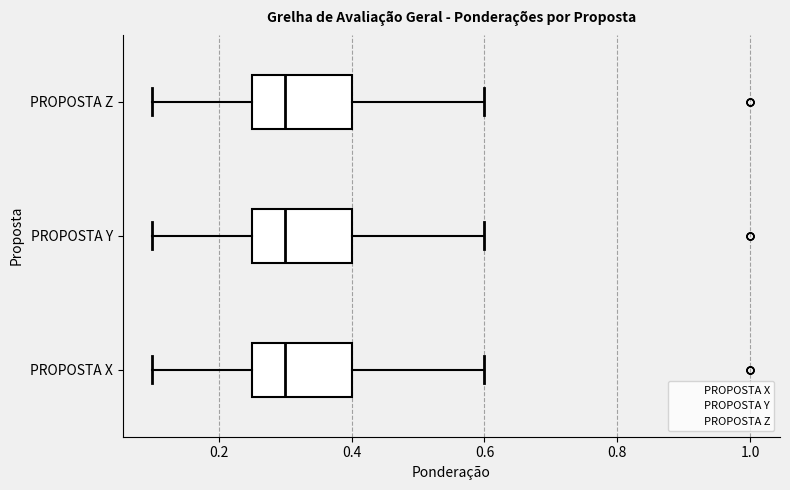

Reading bottom to top, transcribe this box plot: for each box, give where its median line is, the range the box spans, and where its two whiskers end, as read against the x-axis. The values are not printed on the chart, so give them approximately, as read against the axis.

PROPOSTA X: median 0.30, box 0.26 to 0.40, whiskers 0.10 to 0.60
PROPOSTA Y: median 0.30, box 0.26 to 0.40, whiskers 0.10 to 0.60
PROPOSTA Z: median 0.30, box 0.26 to 0.40, whiskers 0.10 to 0.60